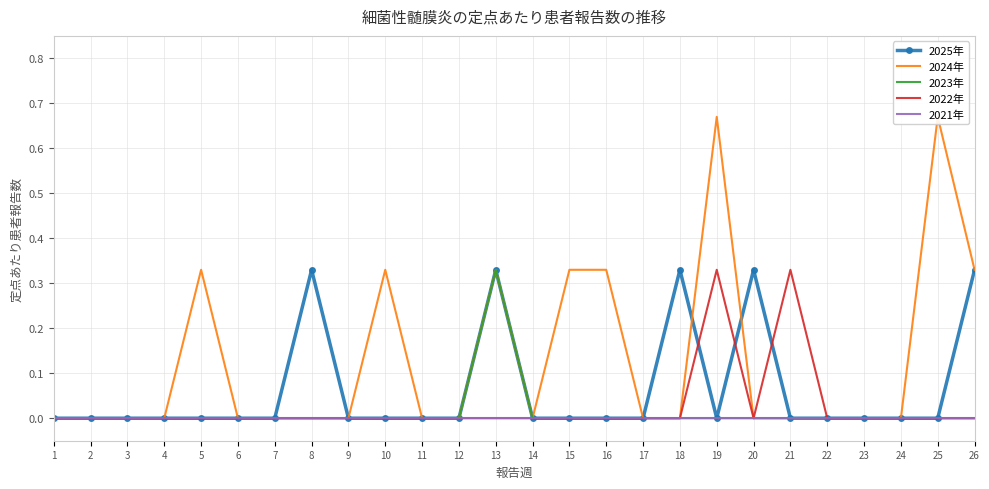

How many data points in 2024年 are above 0?

8